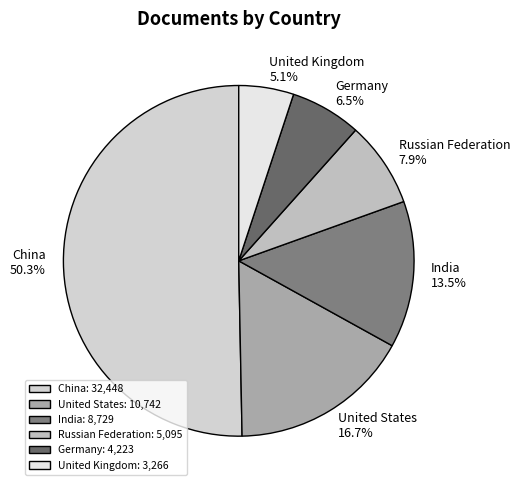

The Russian Federation slice represents 8% of the pie. True or false?

True